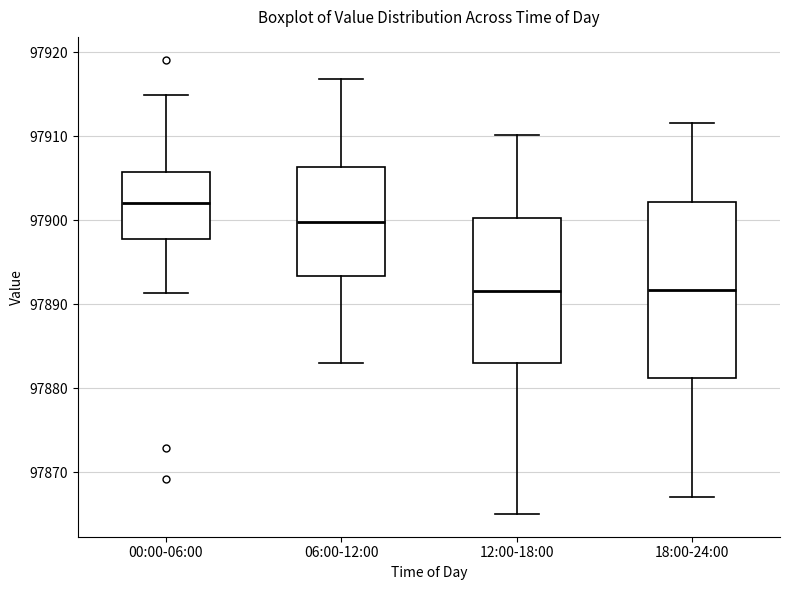

Where is the lower edge of the box for 00:00-06:00 on the y-axis? The values are not printed on the chart, so give them approximately, as read against the axis.

97898